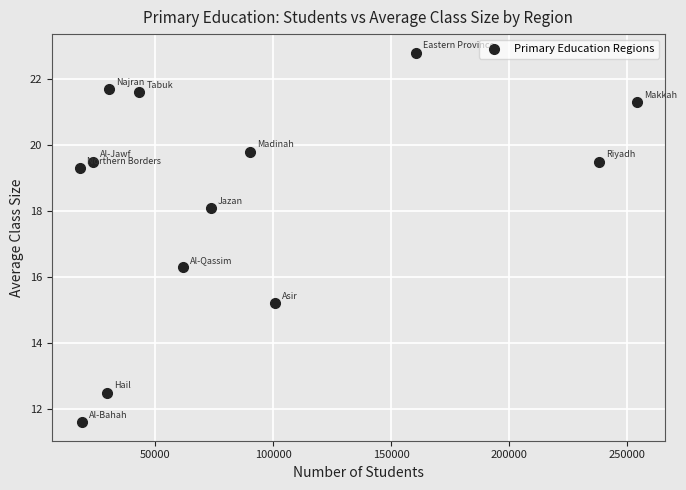

What Y value in the scatter plot is closest to 17?

16.3